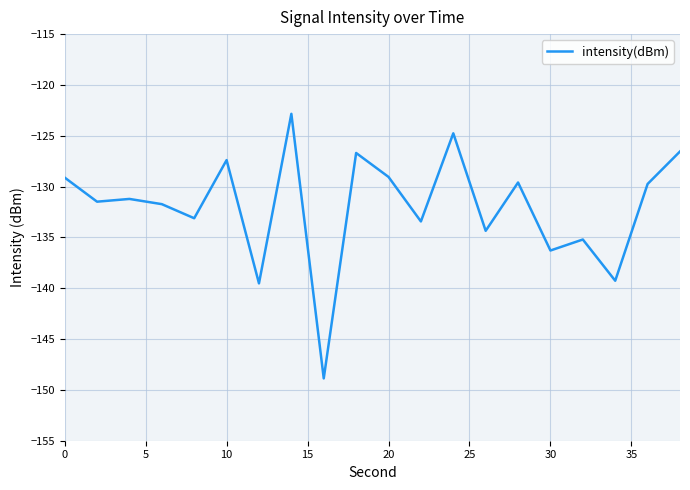

What is the difference between the maximum and minimum values?

26.0